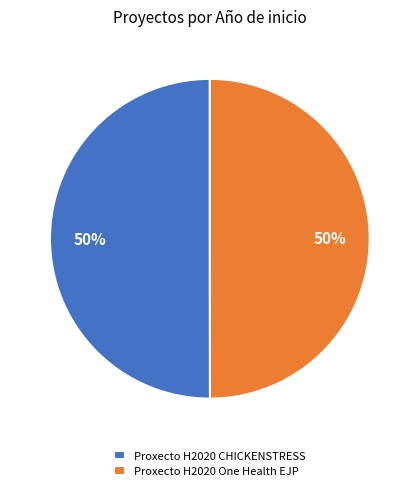

Approximately how many times larger is the value at Proxecto H2020 One Health EJP compared to Proxecto H2020 CHICKENSTRESS?

1.0